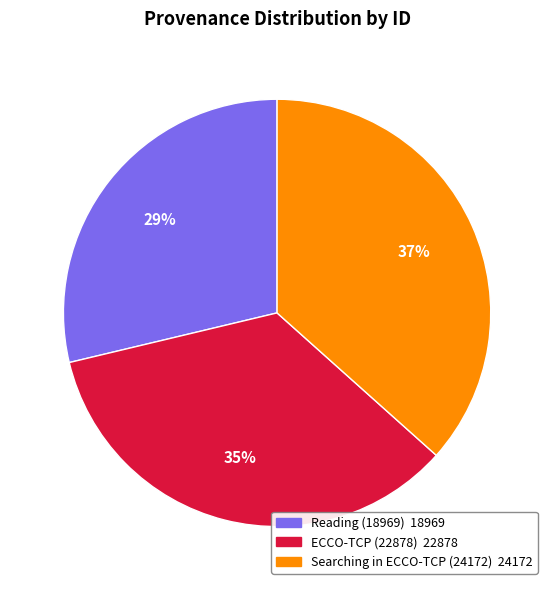

True or false: Searching in ECCO-TCP (24172) accounts for 23% of the total.

False